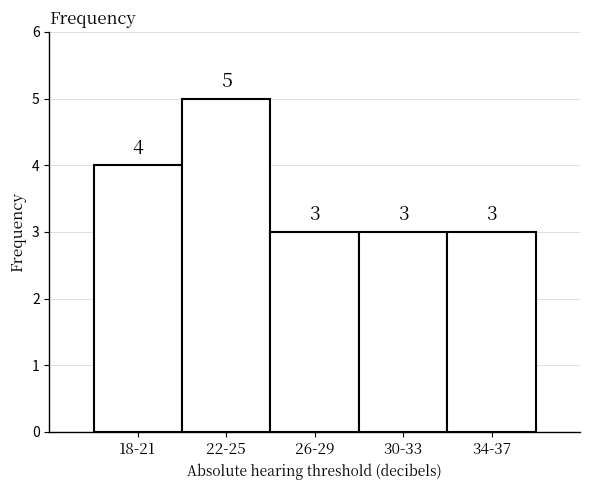

Reading right to left, list all the values displayed in this chart.

3	3	3	5	4